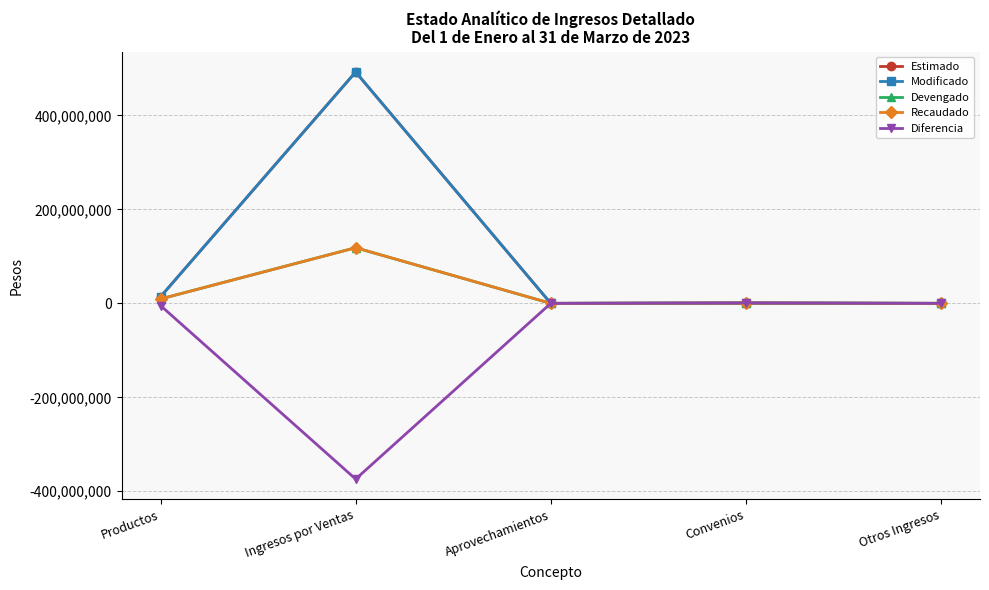

Which has a higher value, Productos or Otros Ingresos?

Productos